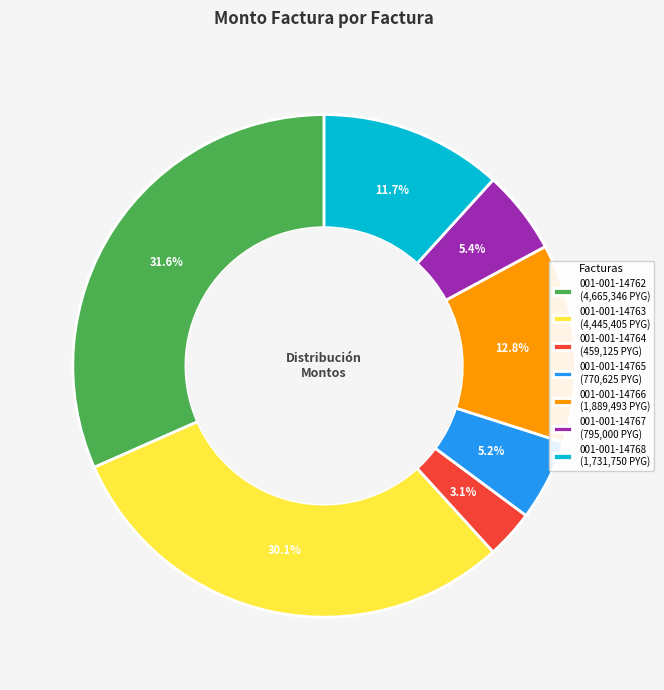

True or false: 001-001-14767 accounts for 5% of the total.

True